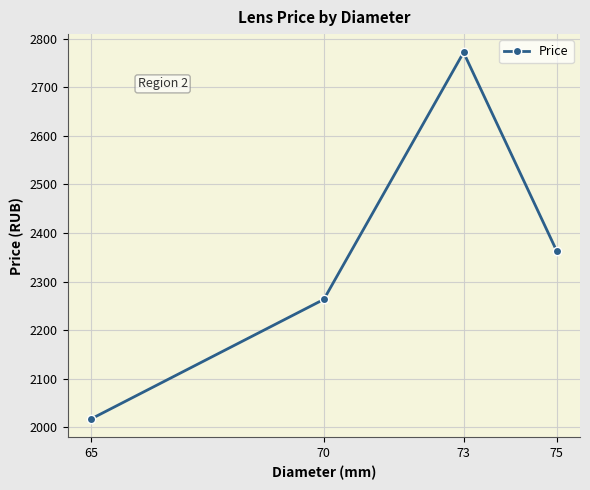

What is the difference between the second highest and second lowest values?

99.7